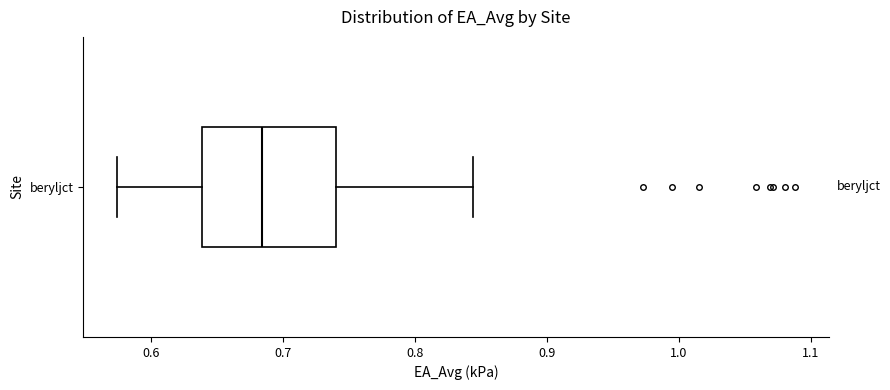

Read this box plot against the x-axis: the position of the median line, the range covered by the box, and the ends of both whiskers. The values are not printed on the chart, so give them approximately, as read against the axis.

median 0.68, box 0.64 to 0.74, whiskers 0.57 to 0.84